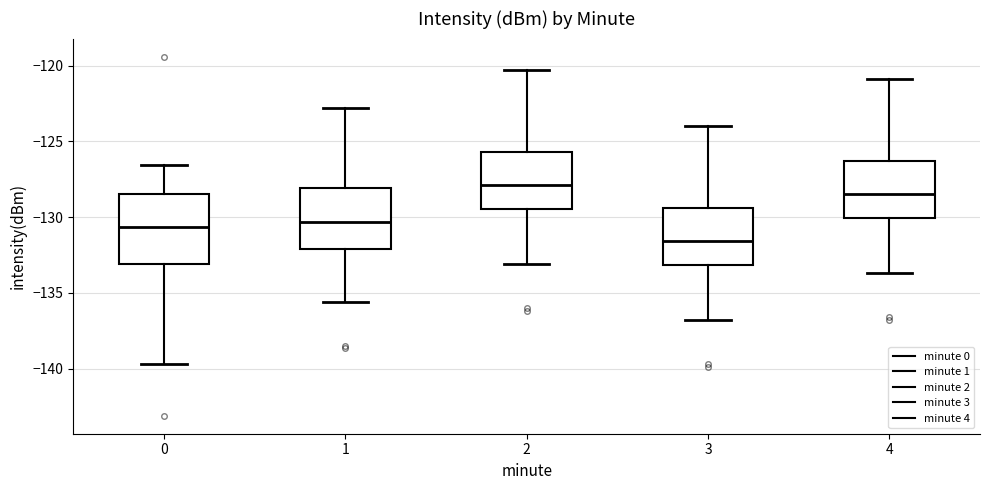

Where does the upper whisker of the box at x = 3 end on the y-axis? The values are not printed on the chart, so give them approximately, as read against the axis.

-124.0